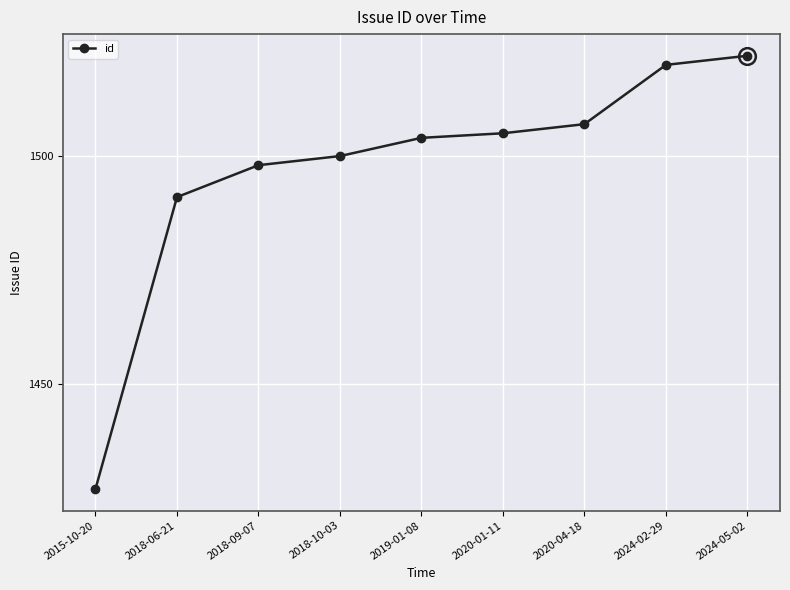

How many lines are shown in the chart?

1